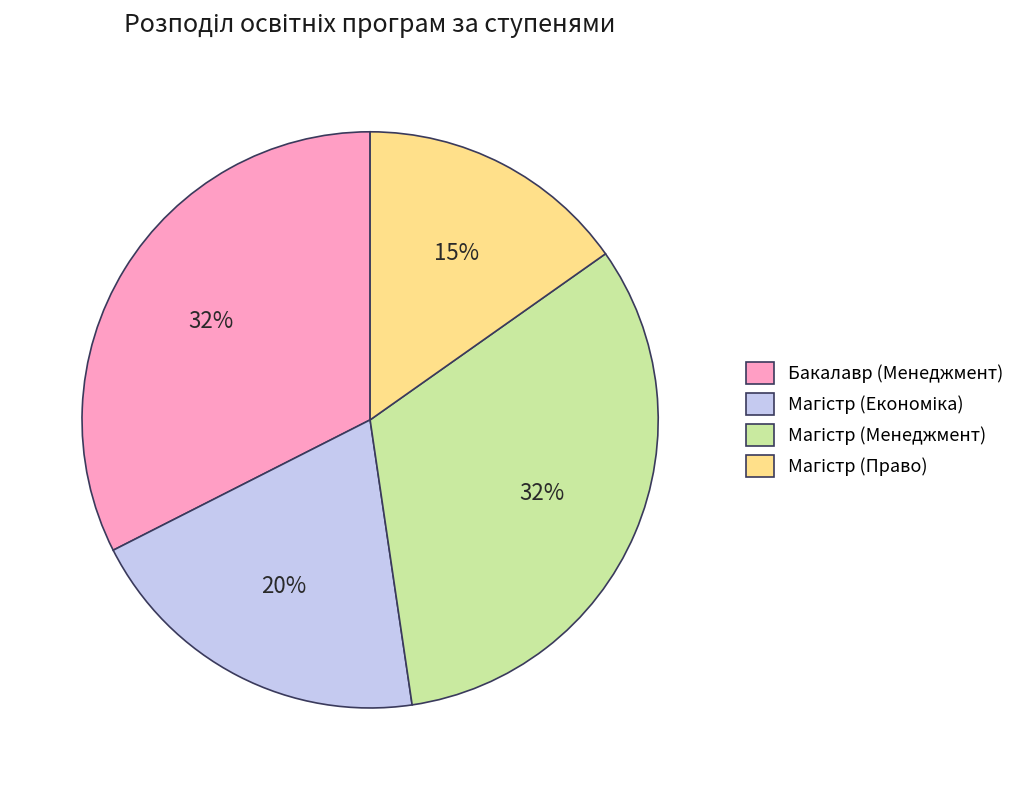

To the nearest percent, what is the average slice percentage?

25%